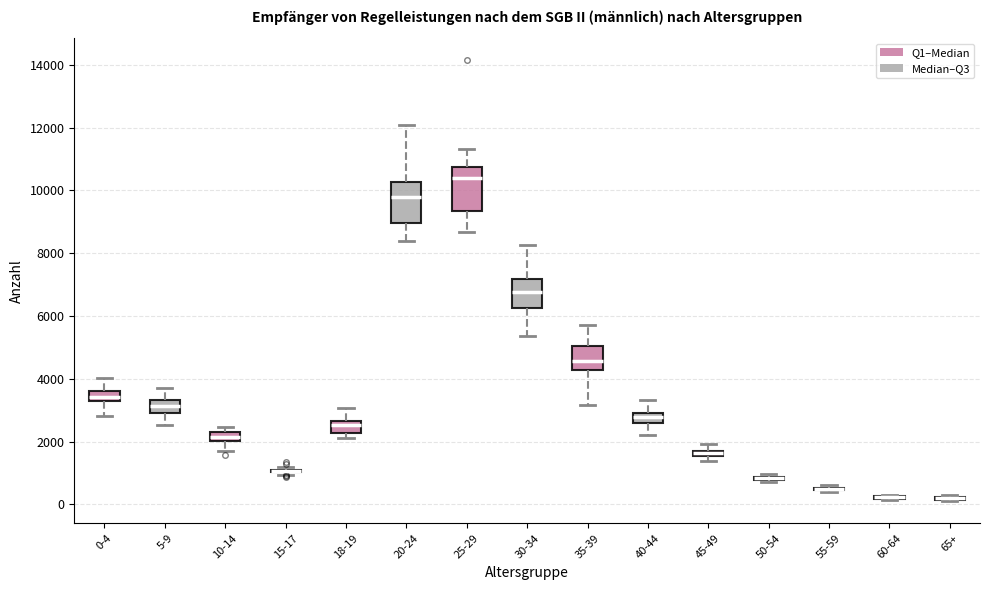

Where is the lower edge of the box for 30-34 on the y-axis? The values are not printed on the chart, so give them approximately, as read against the axis.

6200